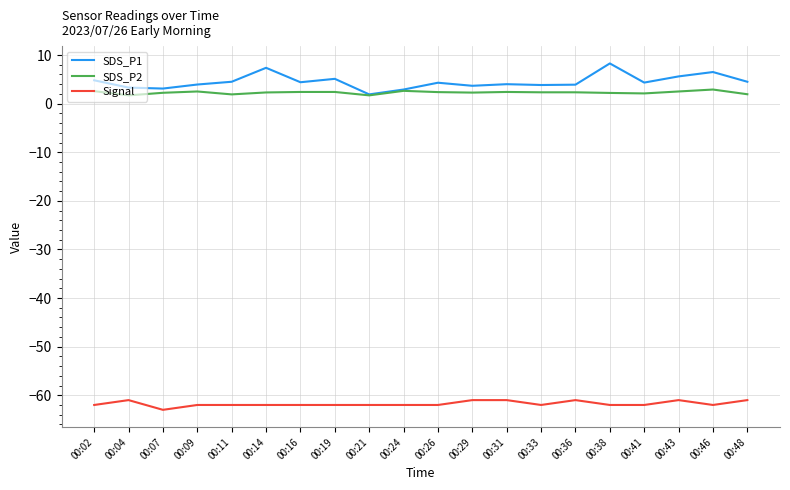

What is the difference between the second highest and minimum values in the SDS_P1 series?

5.5